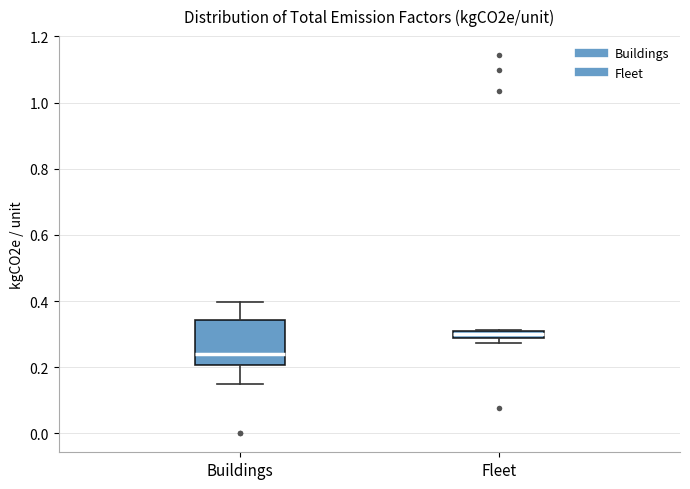

Which box's median line is the lowest?

Buildings